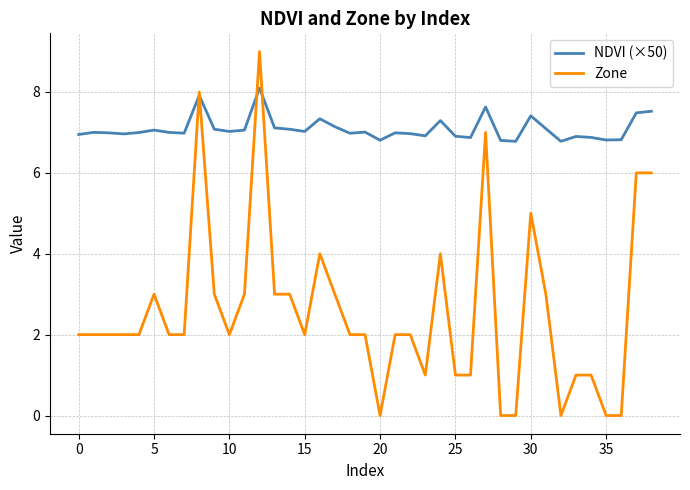

Rank the series by their maximum value, from lowest to highest.

NDVI (×50), Zone